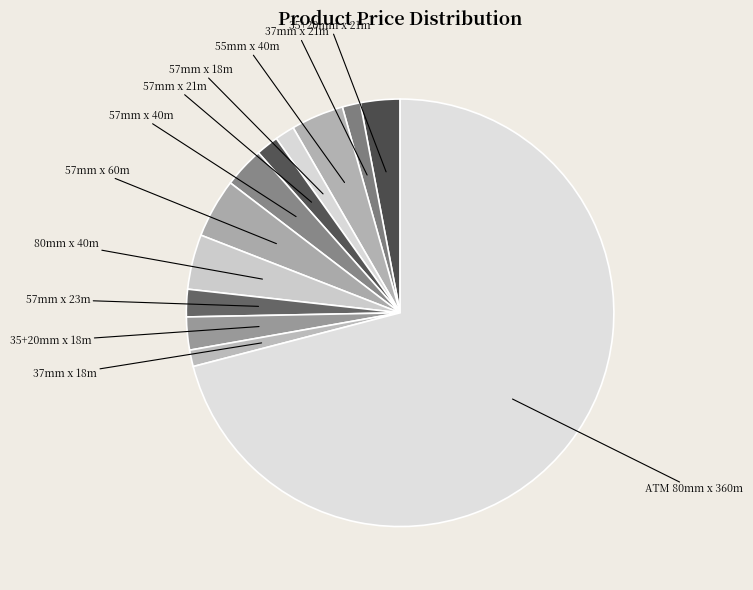

Does any single category account for the majority?

Yes